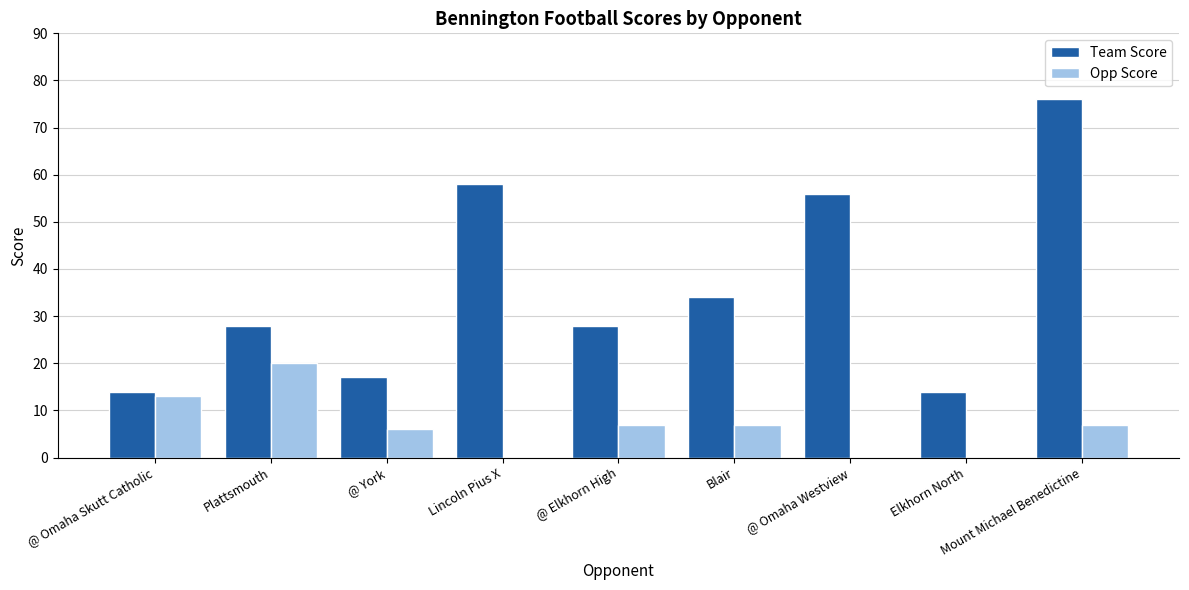

Count the number of categories in the chart.

9